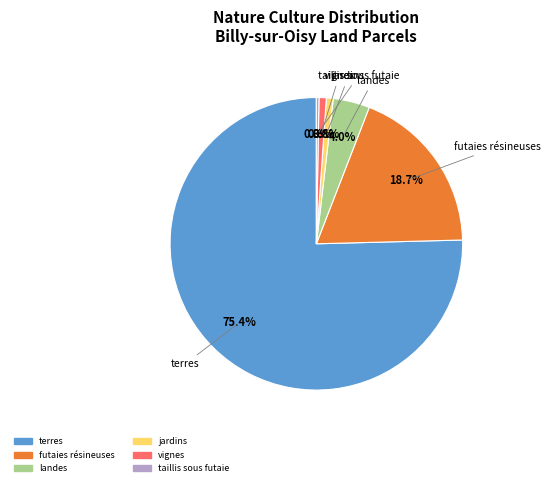

To the nearest percent, what is the average slice percentage?

17%